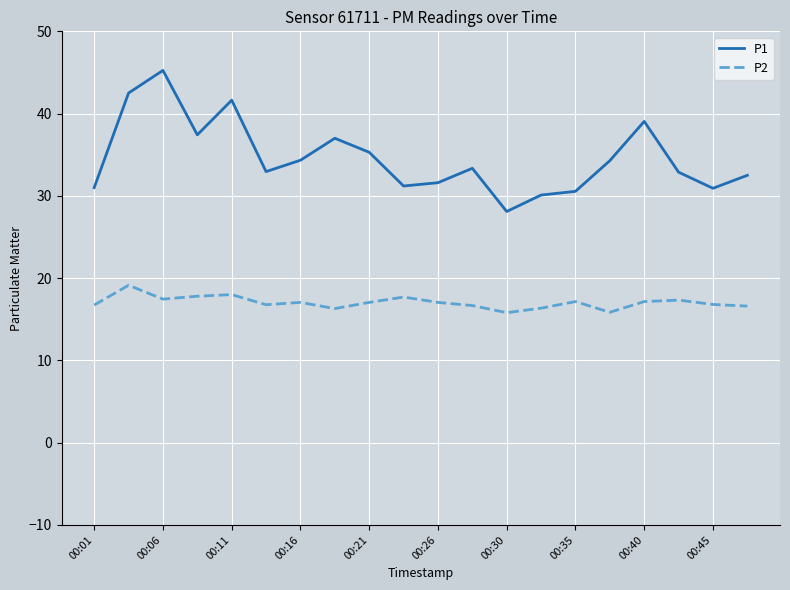

Which series has the largest total across all categories?

P1